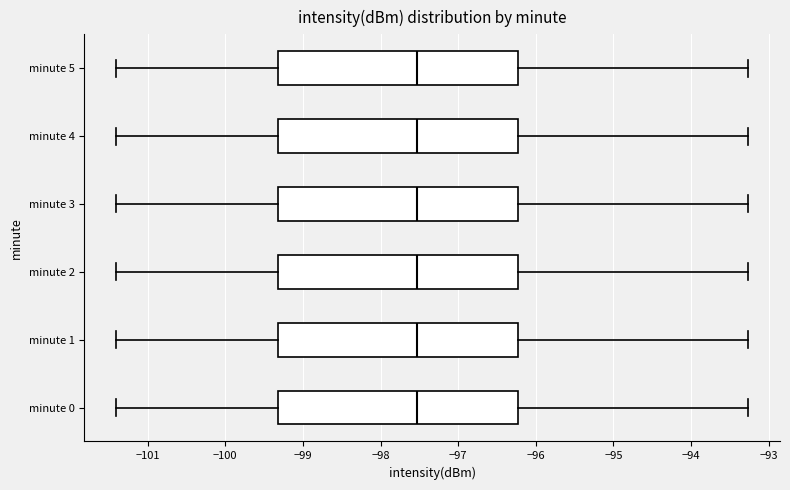

Reading bottom to top, transcribe this box plot: for each box, give where its median line is, the range the box spans, and where its two whiskers end, as read against the x-axis. The values are not printed on the chart, so give them approximately, as read against the axis.

minute 0: median -97.5, box -99.3 to -96.2, whiskers -101.4 to -93.3
minute 1: median -97.5, box -99.3 to -96.2, whiskers -101.4 to -93.3
minute 2: median -97.5, box -99.3 to -96.2, whiskers -101.4 to -93.3
minute 3: median -97.5, box -99.3 to -96.2, whiskers -101.4 to -93.3
minute 4: median -97.5, box -99.3 to -96.2, whiskers -101.4 to -93.3
minute 5: median -97.5, box -99.3 to -96.2, whiskers -101.4 to -93.3